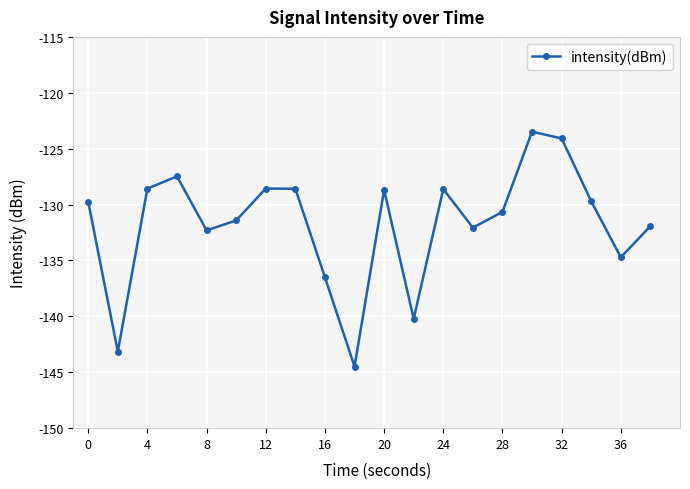

How many interior local valleys (lower than both neighbors) does the data have?

6